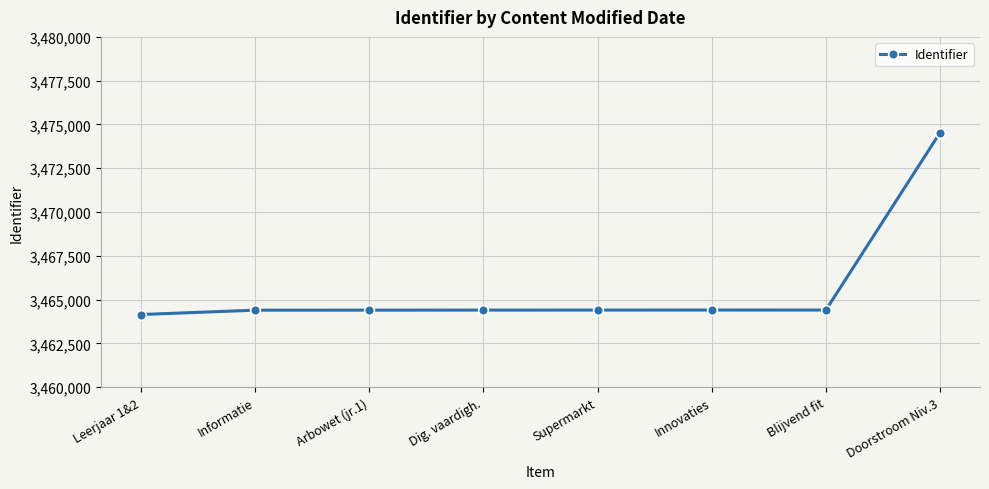

Is it true that the value at Leerjaar 1&2 is 3464148?

True